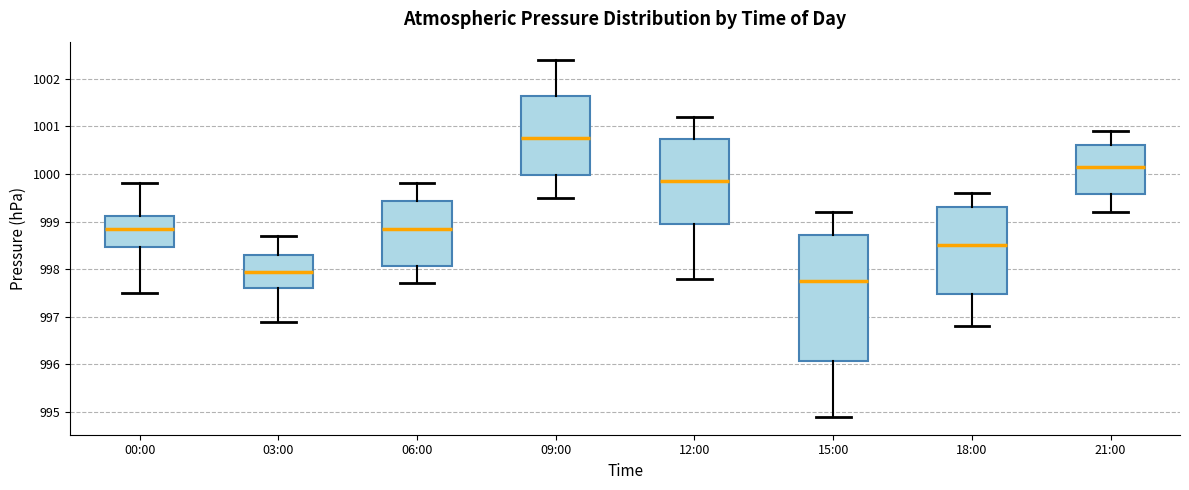

Which box has the highest median line?

09:00